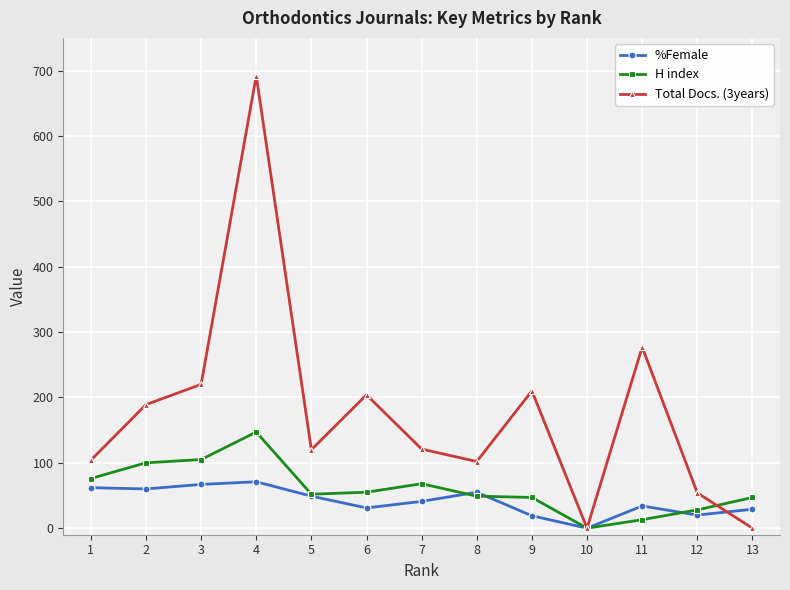

What is the value of the Total Docs. (3years) point at the 7th from the left?

121